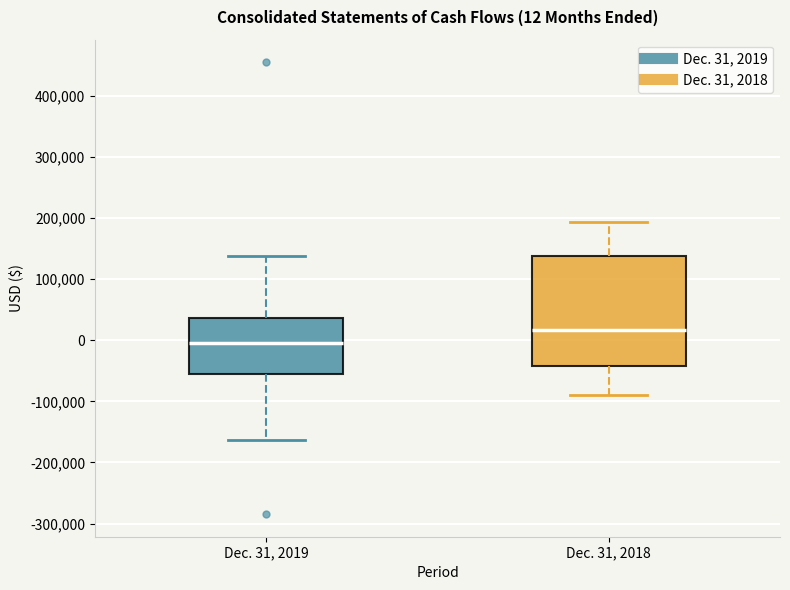

Comparing the boxes themselves (not the whiskers), which one is the tallest?

Dec. 31, 2018